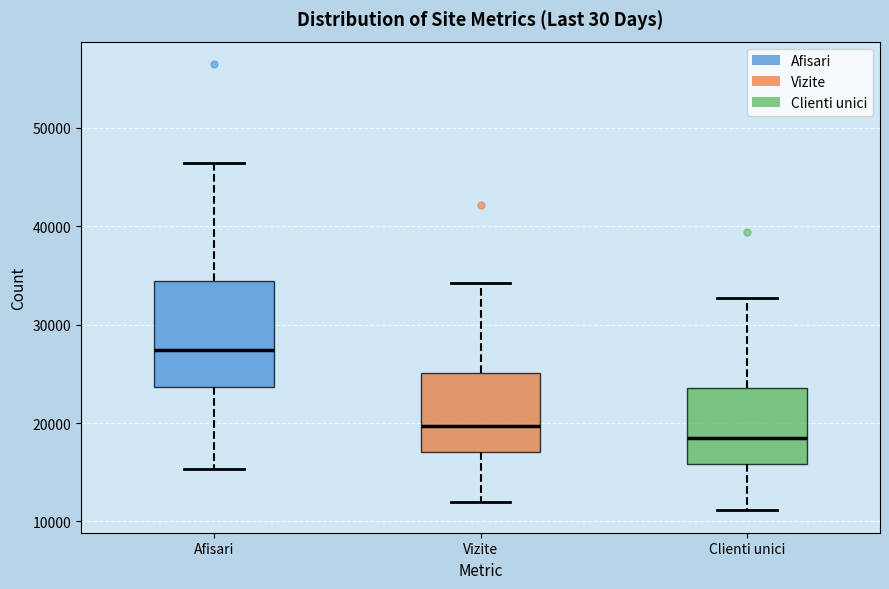

Reading left to right, read every box against the y-axis: the position of its median line, the range the box covers, and the ends of its whiskers. The values are not printed on the chart, so give them approximately, as read against the axis.

Afisari: median 27000, box 24000 to 34000, whiskers 15000 to 46000
Vizite: median 20000, box 17000 to 25000, whiskers 12000 to 34000
Clienti unici: median 19000, box 16000 to 24000, whiskers 11000 to 33000